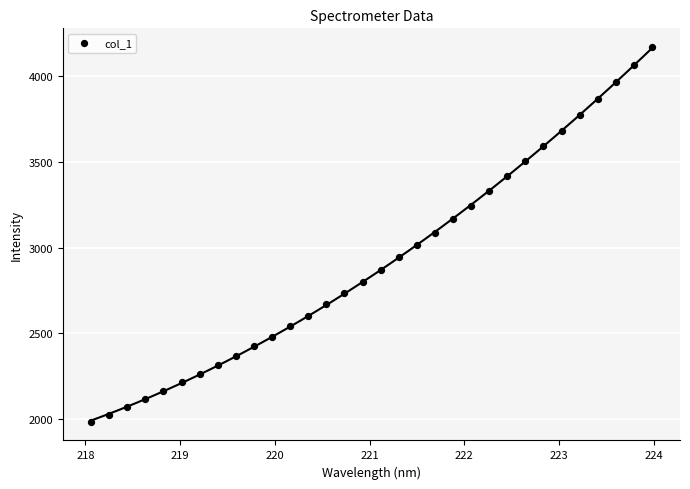

What is the range of Y values (max minus min)?

2188.5